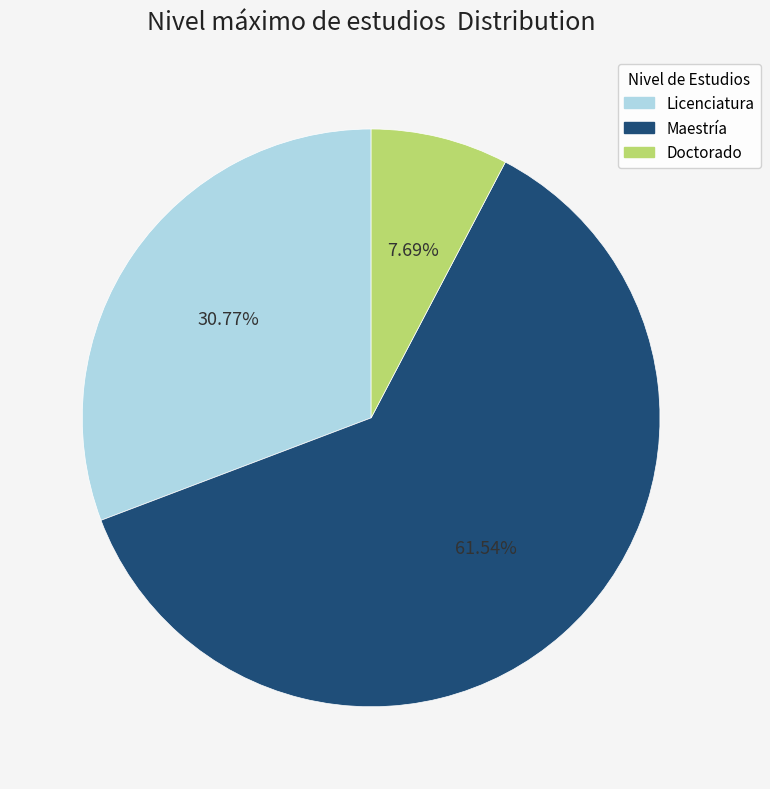

To the nearest percent, what is the difference between the largest and smallest slice percentages?

54%